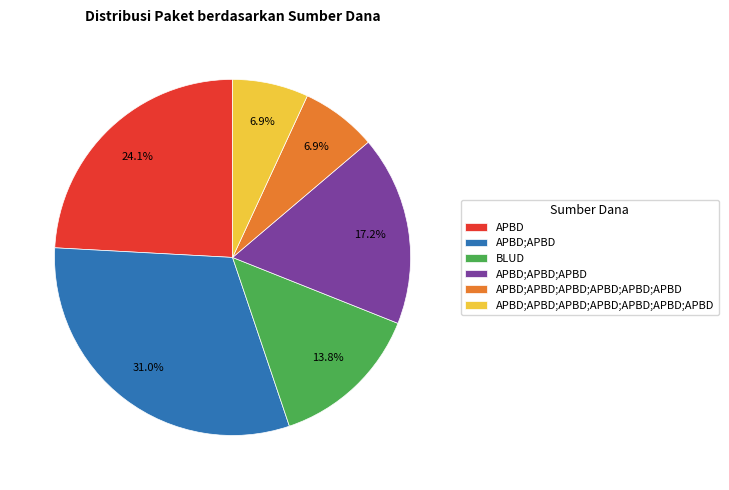

Is there a majority slice in this chart?

No